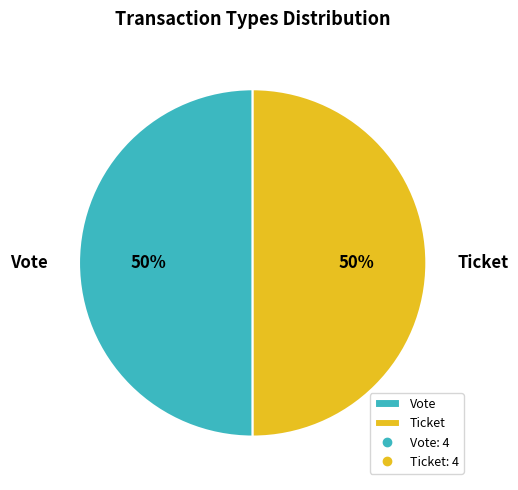

To the nearest percent, what is the average slice percentage?

50%